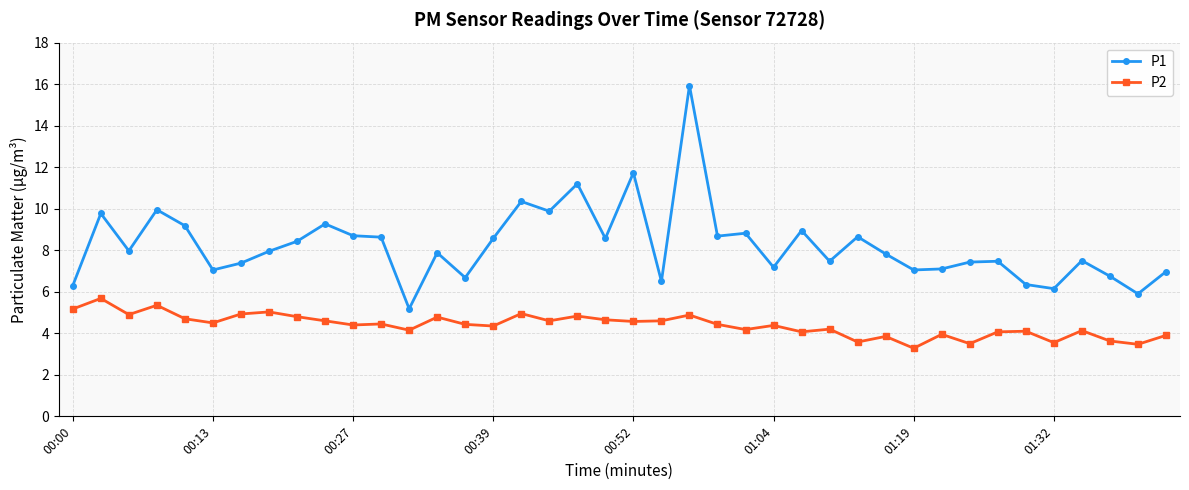

Rank the series by their average value, from highest to lowest.

P1, P2